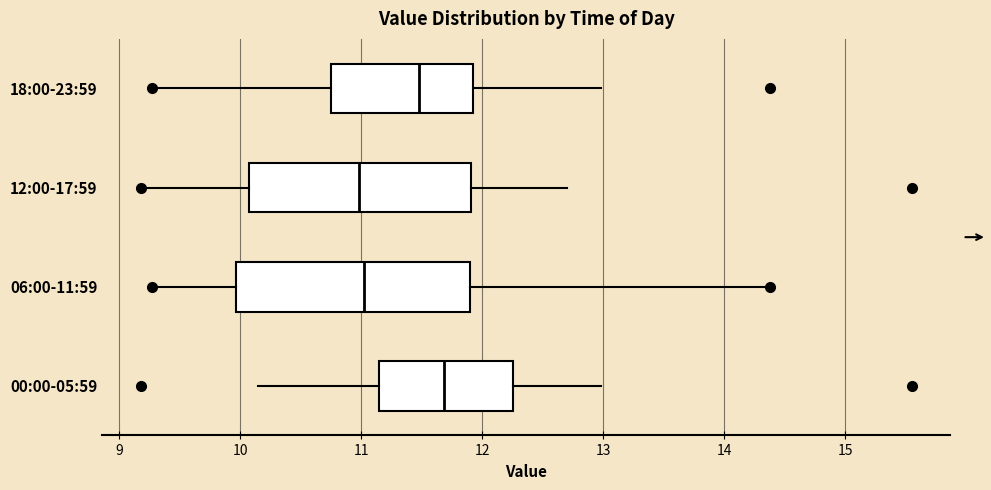

Reading bottom to top, transcribe this box plot: for each box, give where its median line is, the range the box spans, and where its two whiskers end, as read against the x-axis. The values are not printed on the chart, so give them approximately, as read against the axis.

00:00-05:59: median 11.7, box 11.2 to 12.3, whiskers 10.2 to 13.0
06:00-11:59: median 11.0, box 10.0 to 11.9, whiskers 9.3 to 14.4
12:00-17:59: median 11.0, box 10.1 to 11.9, whiskers 9.2 to 12.7
18:00-23:59: median 11.5, box 10.8 to 11.9, whiskers 9.3 to 13.0